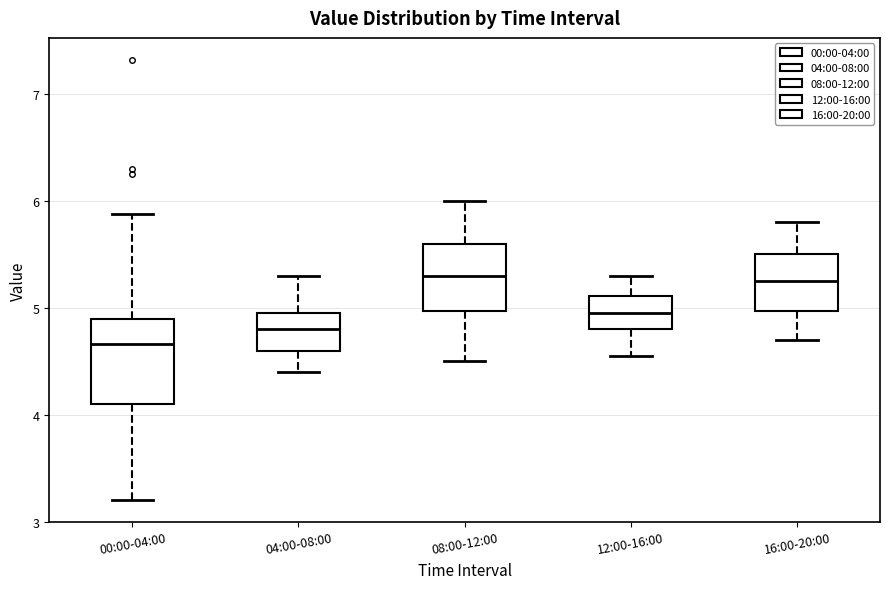

Reading left to right, transcribe this box plot: for each box, give where its median line is, the range the box spans, and where its two whiskers end, as read against the y-axis. The values are not printed on the chart, so give them approximately, as read against the axis.

00:00-04:00: median 4.7, box 4.1 to 4.9, whiskers 3.2 to 5.9
04:00-08:00: median 4.8, box 4.6 to 5.0, whiskers 4.4 to 5.3
08:00-12:00: median 5.3, box 5.0 to 5.6, whiskers 4.5 to 6.0
12:00-16:00: median 5.0, box 4.8 to 5.1, whiskers 4.6 to 5.3
16:00-20:00: median 5.3, box 5.0 to 5.5, whiskers 4.7 to 5.8